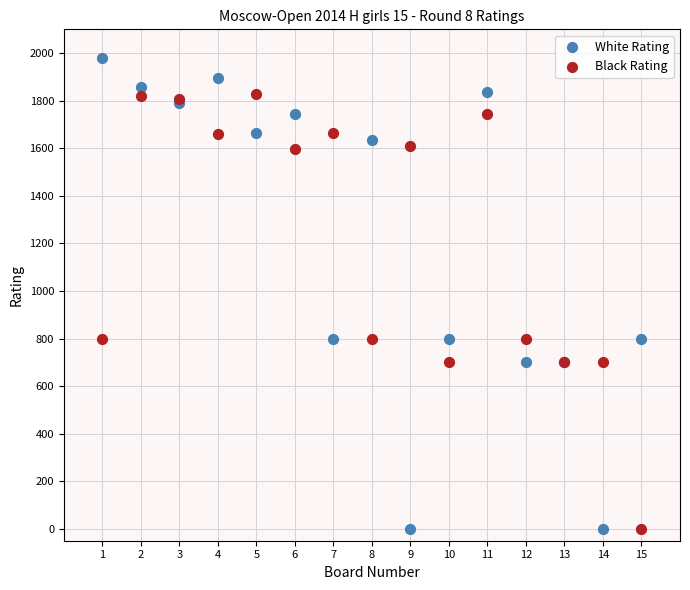

What is the X range (max minus min) for the scatter plot?

14